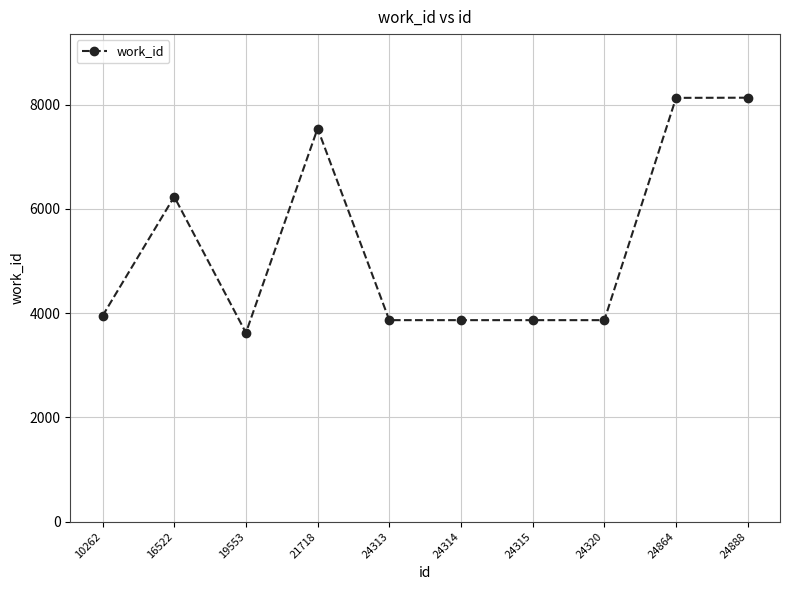

True or false: the data shows 5050 at 24313.

False